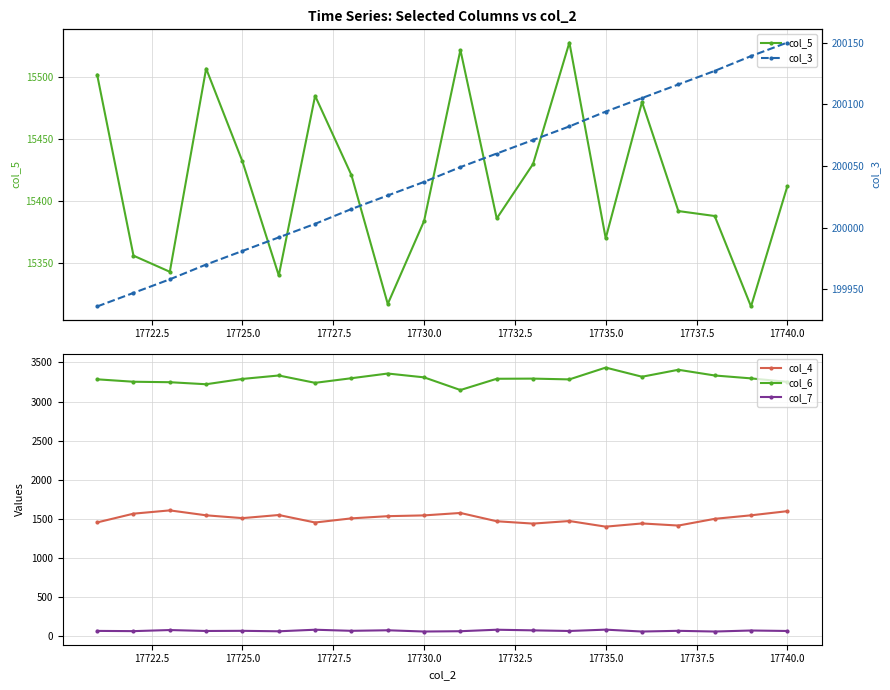

What is the minimum value for col_6?

3147